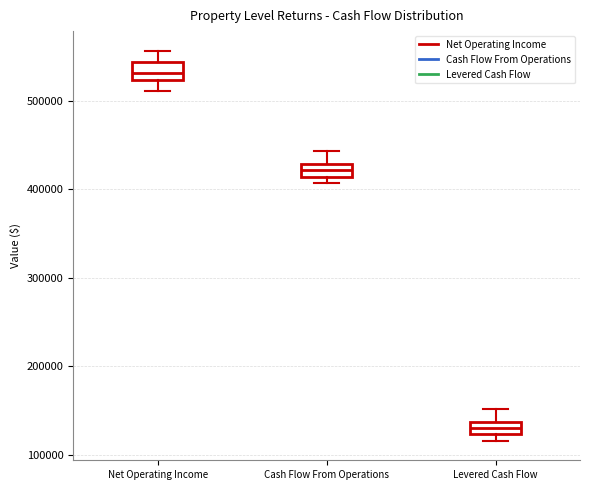

Where is the lower edge of the box for Levered Cash Flow on the y-axis? The values are not printed on the chart, so give them approximately, as read against the axis.

120000